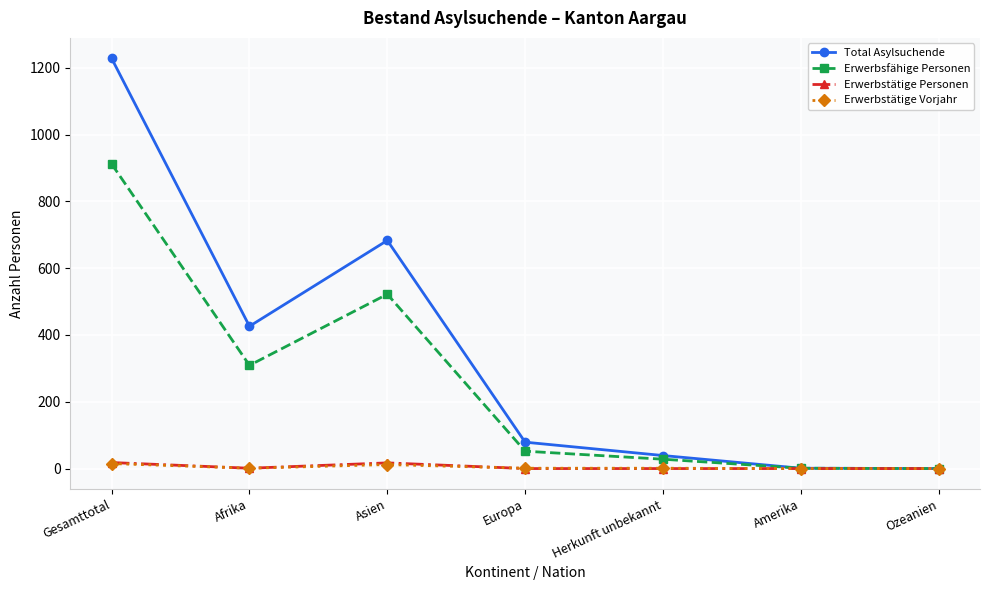

At how many categories does at least one series exceed 778?

1